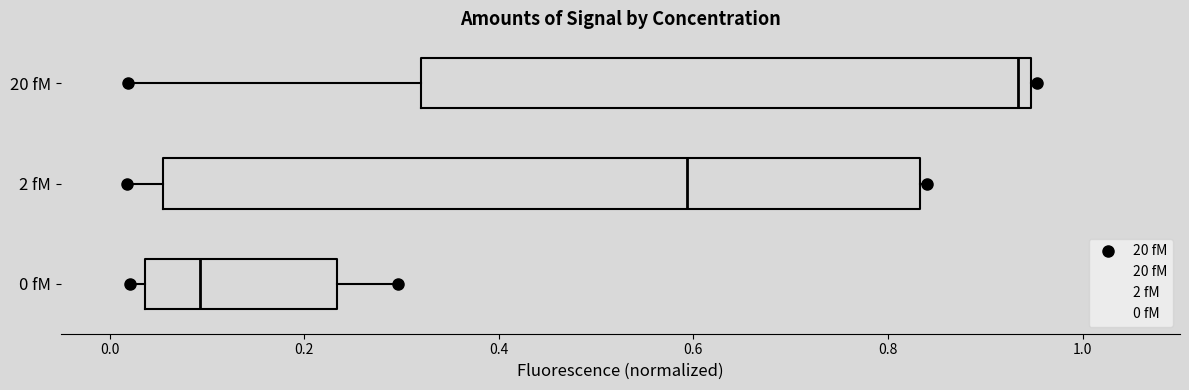

Which box has the furthest to the left median line?

0 fM